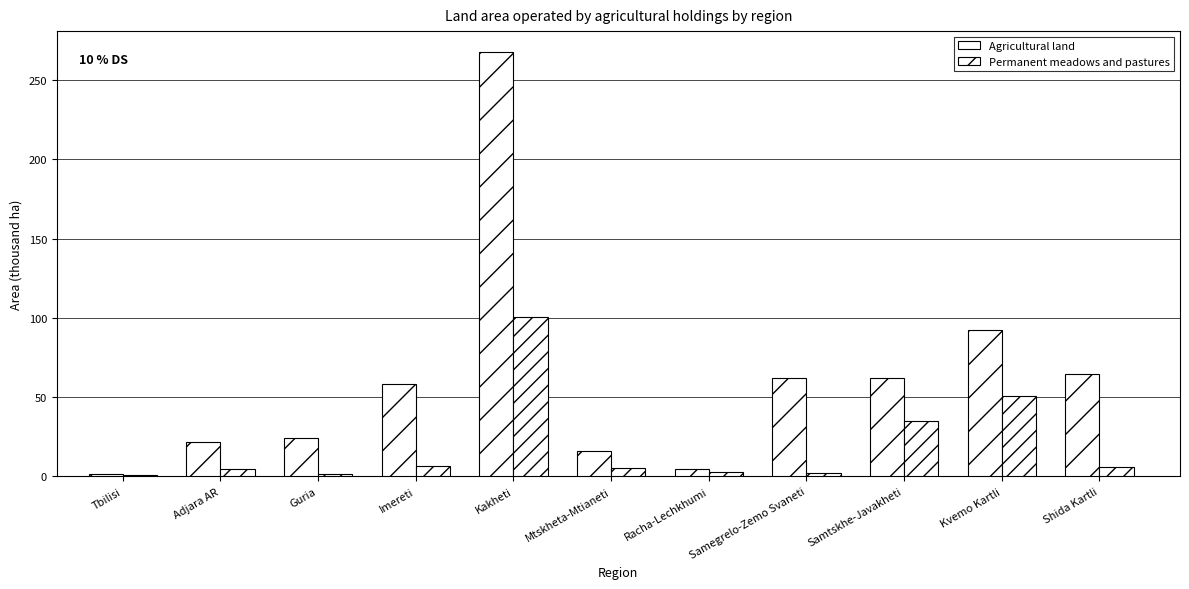

Which series has the largest range (max minus min)?

Agricultural land